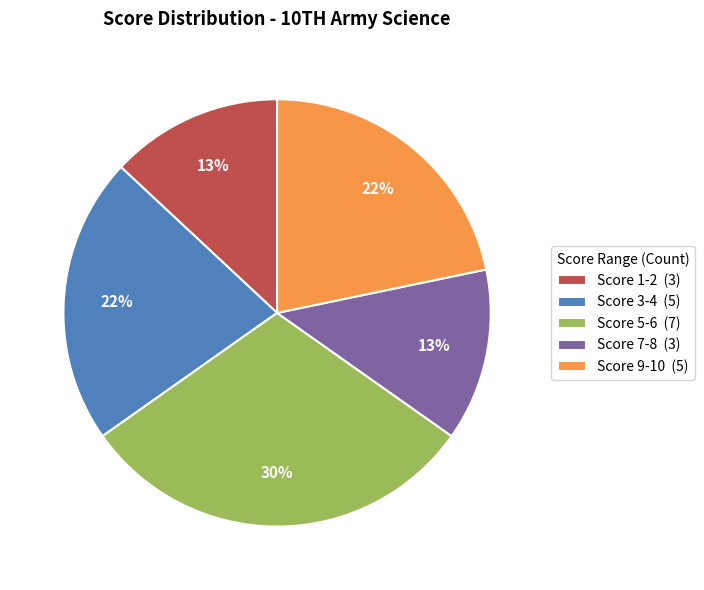

Count the number of slices in the pie.

5